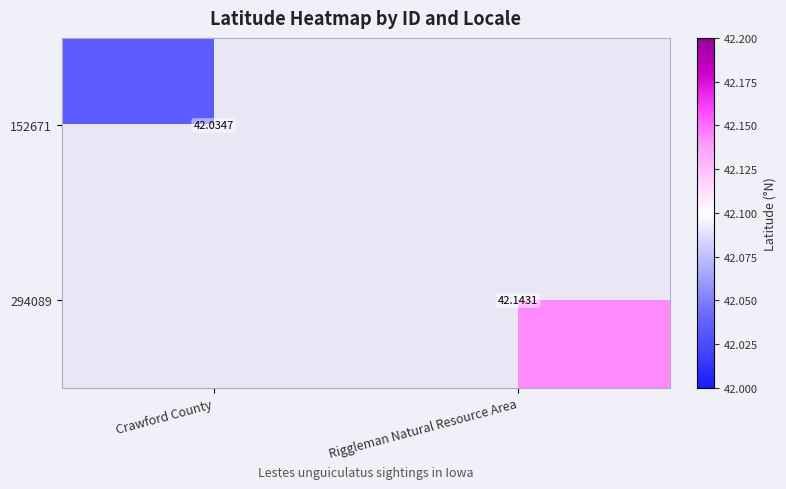

Which category has the highest value in the 152671 series?

Crawford County